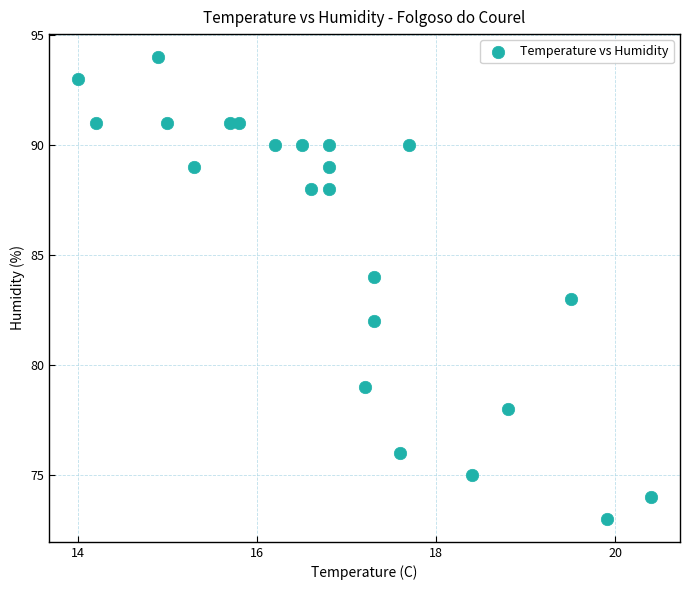

What is the range of Y values (max minus min)?

21